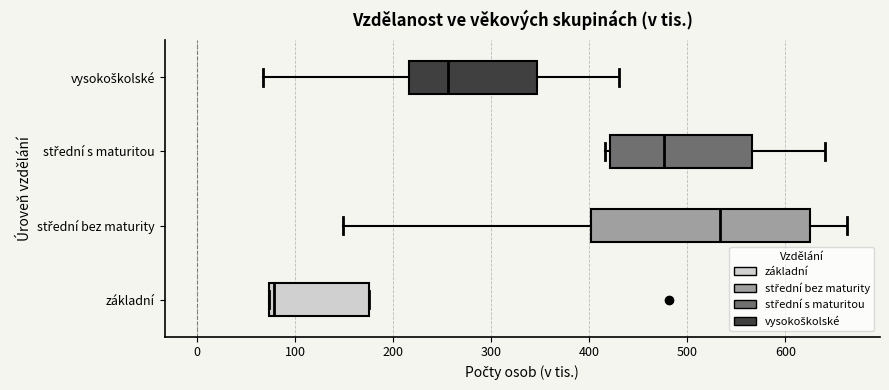

Reading bottom to top, read every box against the x-axis: the position of its median line, the range the box covers, and the ends of its whiskers. The values are not printed on the chart, so give them approximately, as read against the axis.

základní: median 80, box 70 to 180, whiskers 70 to 180
střední bez maturity: median 530, box 400 to 630, whiskers 150 to 660
střední s maturitou: median 480, box 420 to 570, whiskers 420 (just left of the box's left edge) to 640
vysokoškolské: median 260, box 220 to 350, whiskers 70 to 430